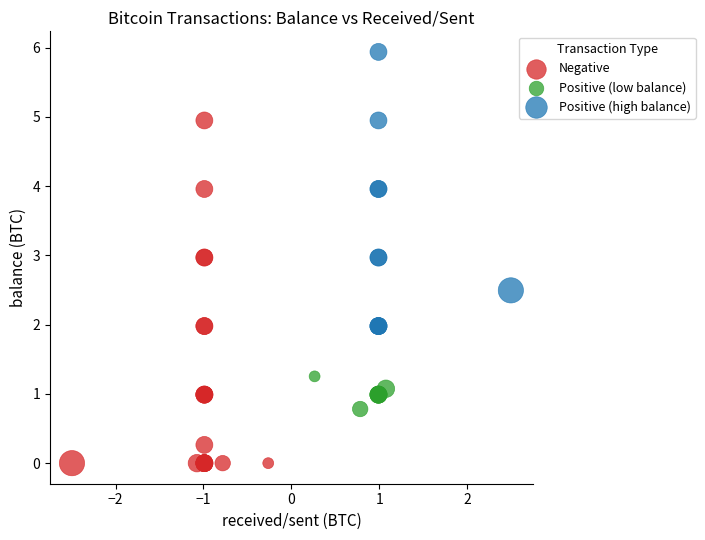

Which series contains the highest Y value?

Positive (high balance)